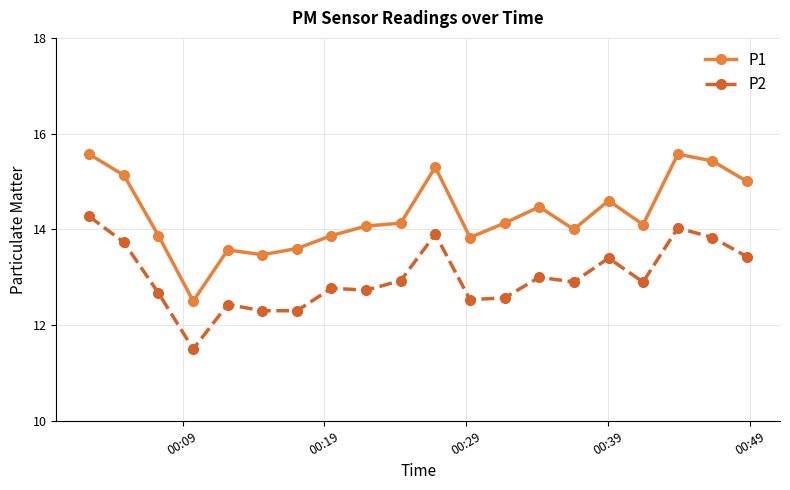

What is the difference between the maximum and minimum values in the P2 series?

2.8